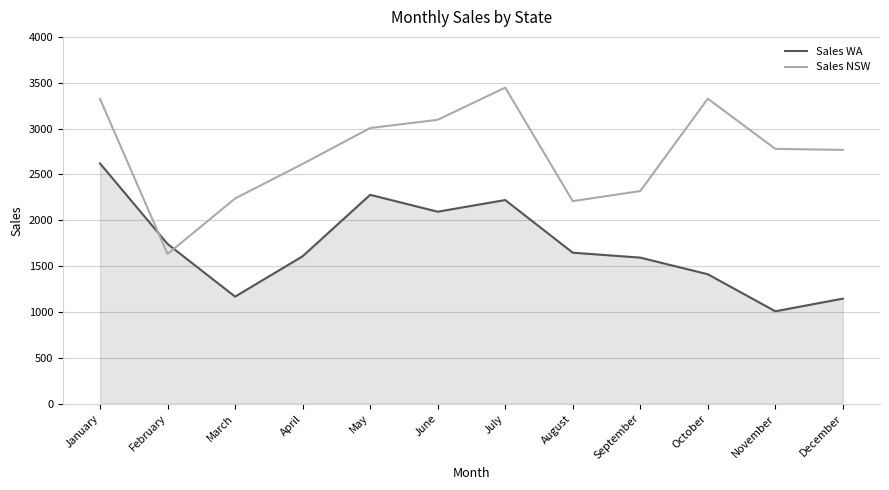

What is the difference between the highest and lowest values at May?

728